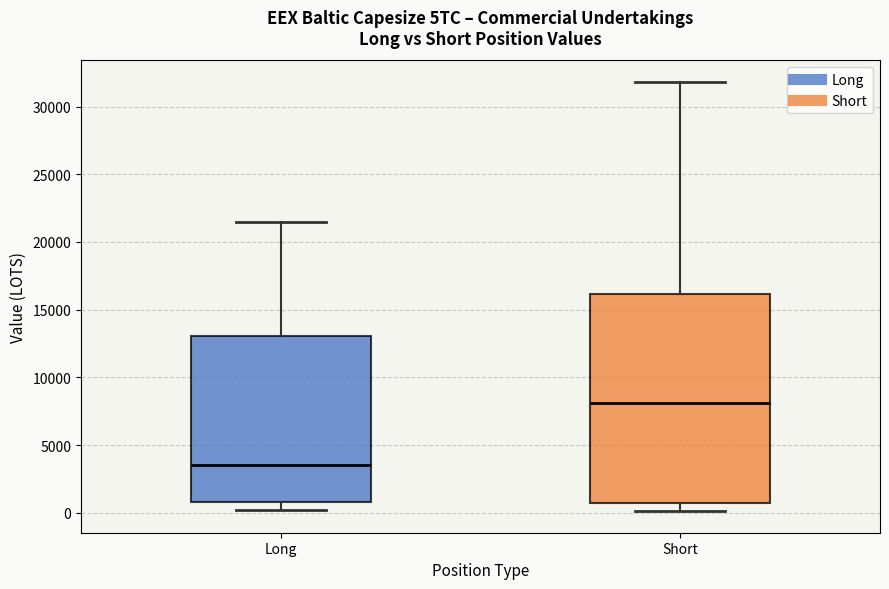

Which box has the lowest median line?

Long